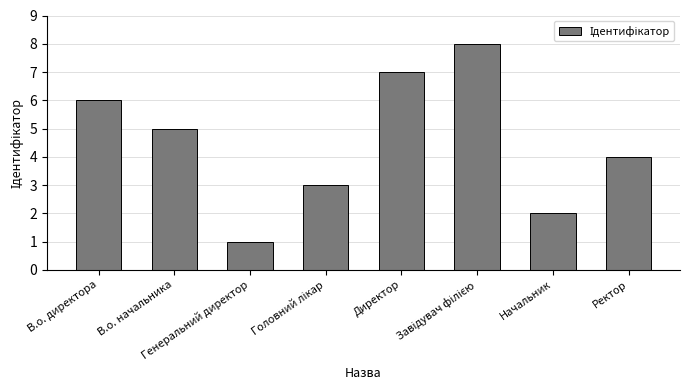

What is the maximum value shown in the chart?

8